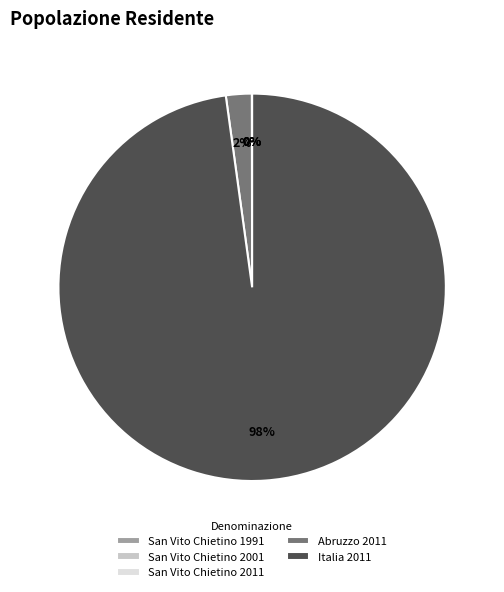

The Abruzzo 2011 slice represents 2% of the pie. True or false?

True